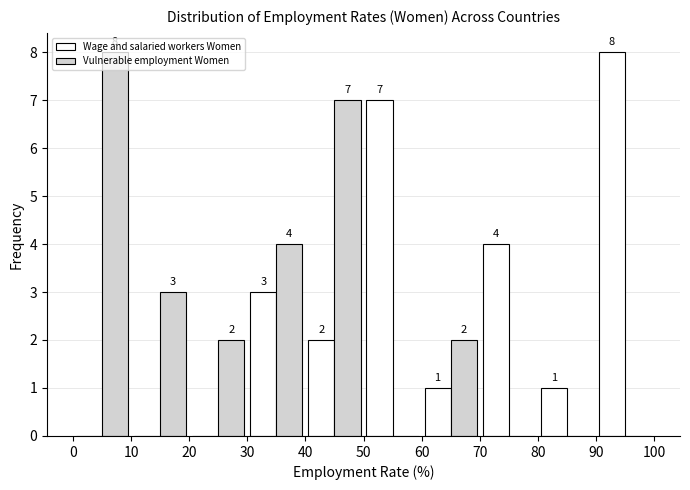

In the Wage and salaried workers Women series, which range on the x-axis has the tallest bar?

90 to 100